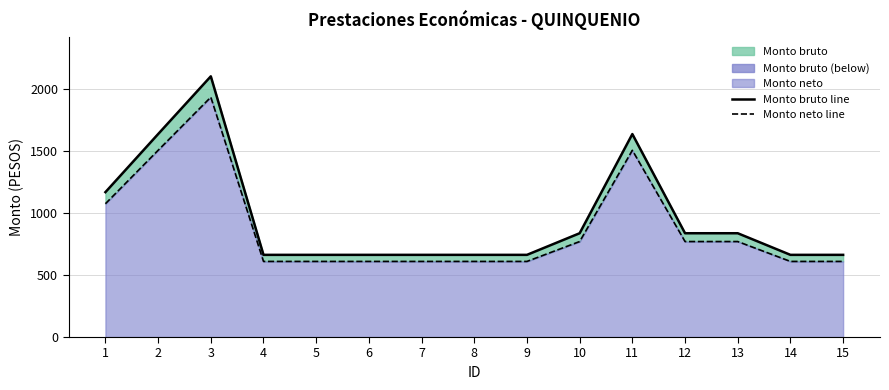

What is the approximate value of Monto bruto line at 14?

662.4